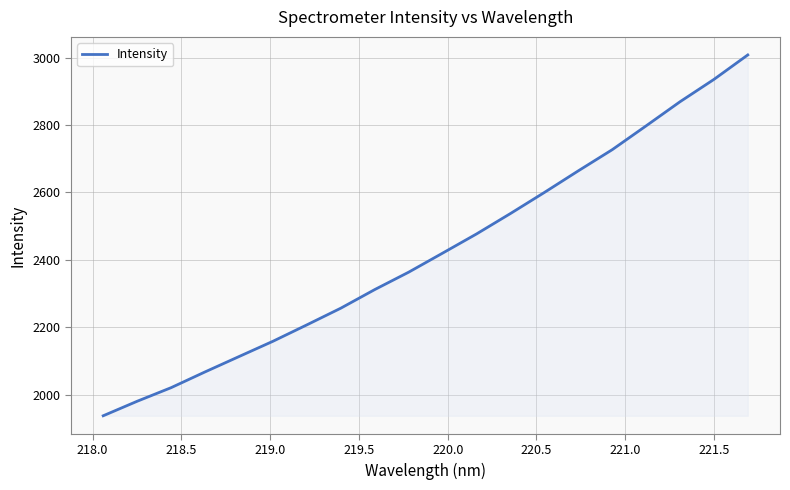

What is the difference between the second highest and second lowest values?

954.4